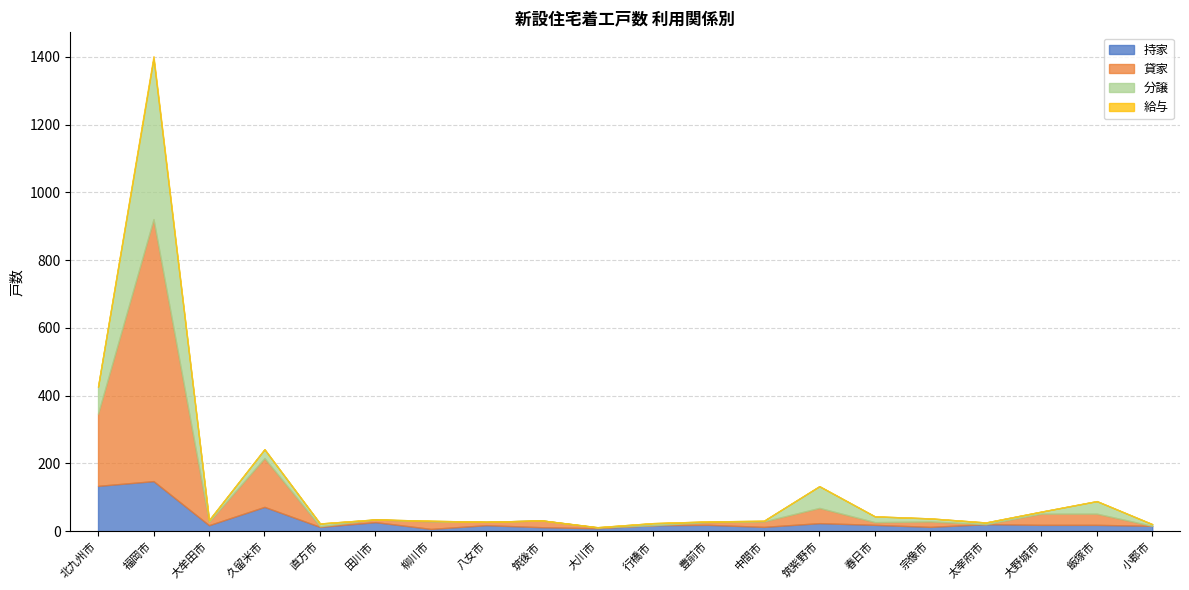

Count the number of data series in this chart.

4